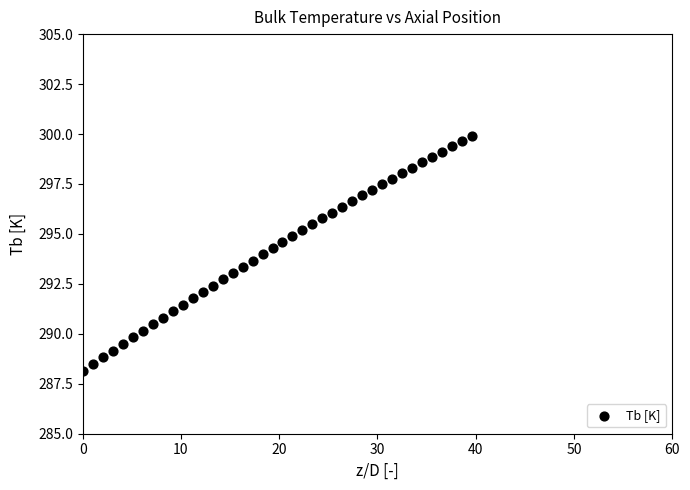

What is the range of Y values (max minus min)?

11.8